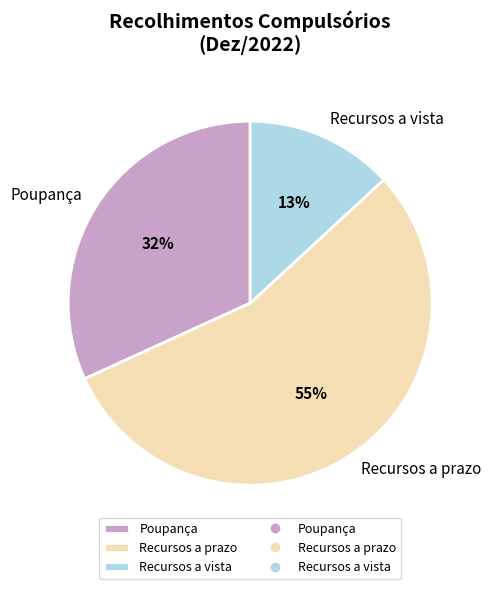

Between Poupança and Recursos a vista, which is larger?

Poupança